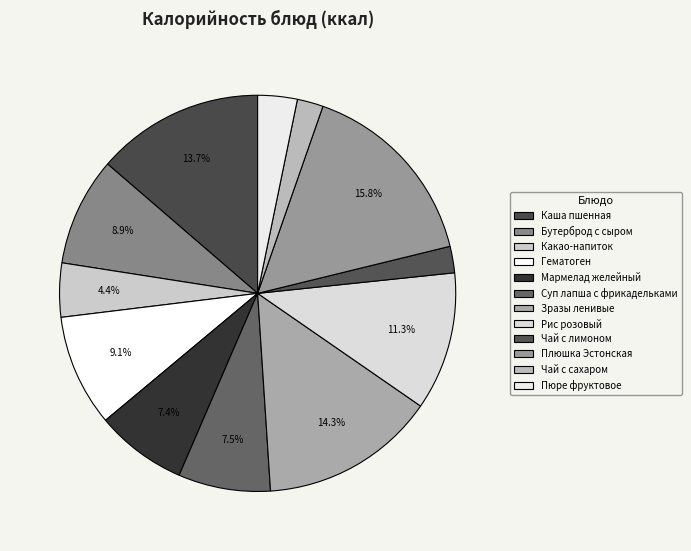

Which slice is the largest?

Плюшка Эстонская